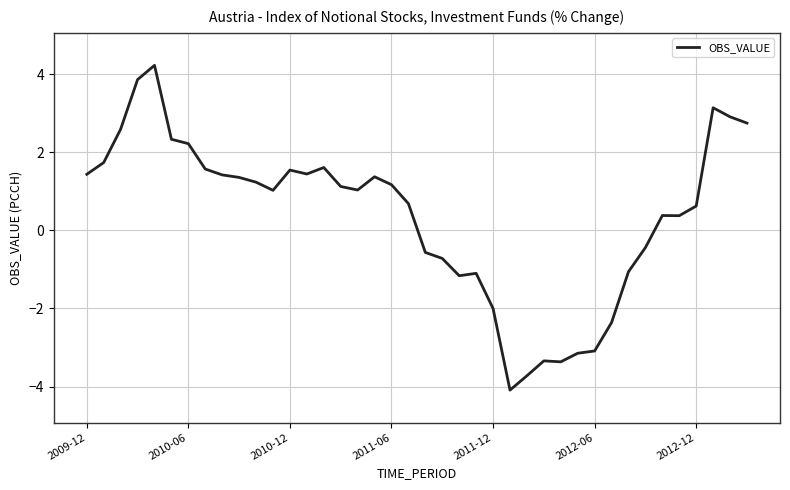

What is the minimum value shown in the chart?

-4.1